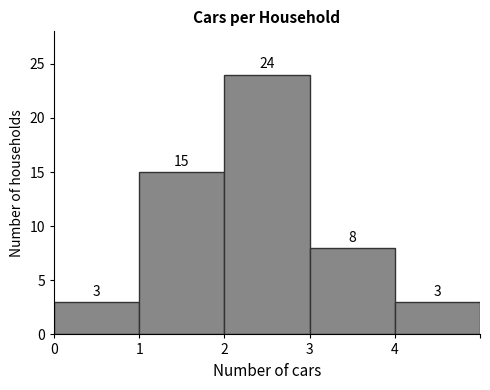

Reading left to right, transcribe this chart: for each bar, give the range it covers on the x-axis and its height.

0 to 1: 3
1 to 2: 15
2 to 3: 24
3 to 4: 8
4 to 5: 3